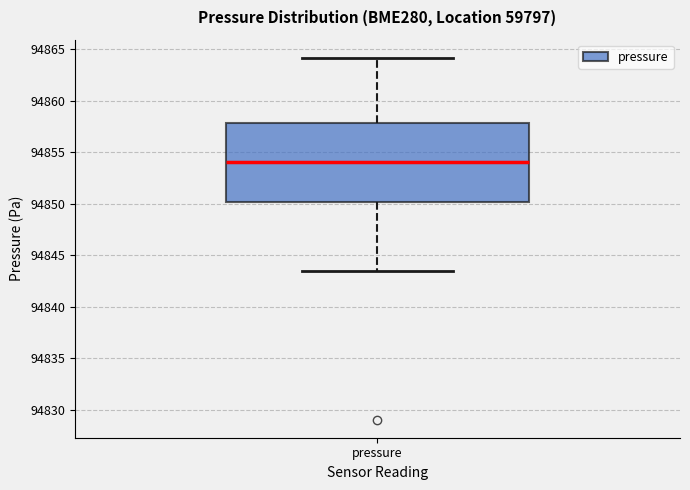

Where is the upper edge of the box for pressure on the y-axis? The values are not printed on the chart, so give them approximately, as read against the axis.

94858.0